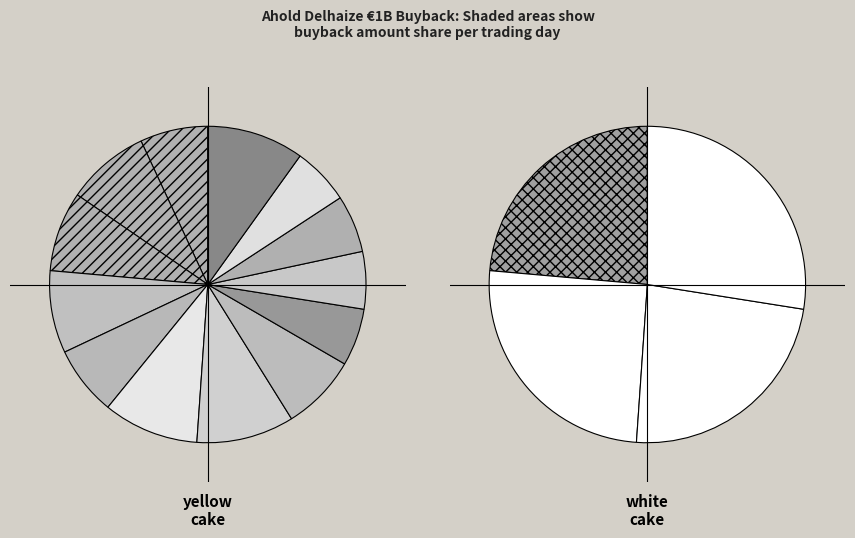

Which slice is the largest?

12-Jan